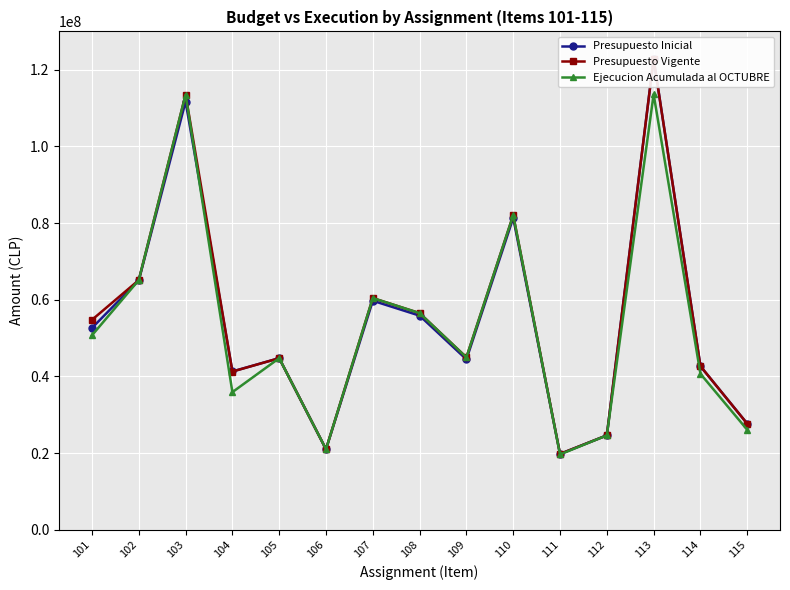

At which category is the sum across all series the highest?

113